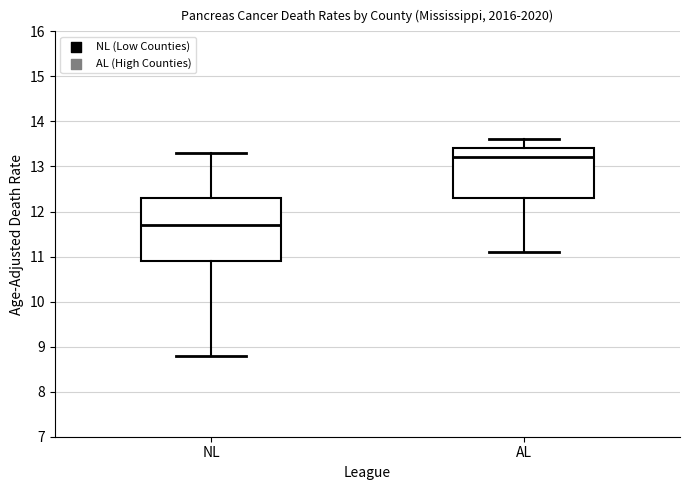

Which box is the tallest, from its lower edge to its upper edge?

NL